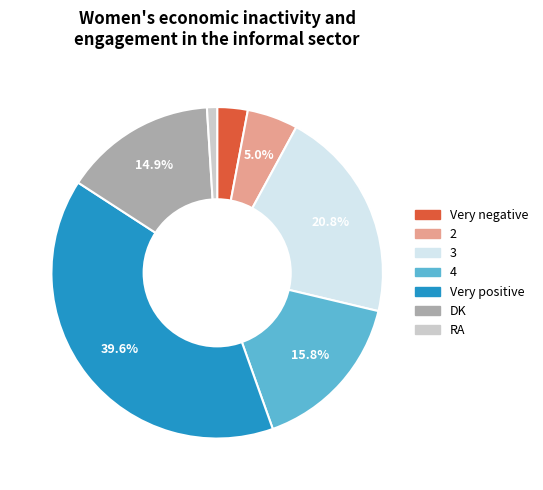

Which category has the biggest portion of the pie?

Very positive